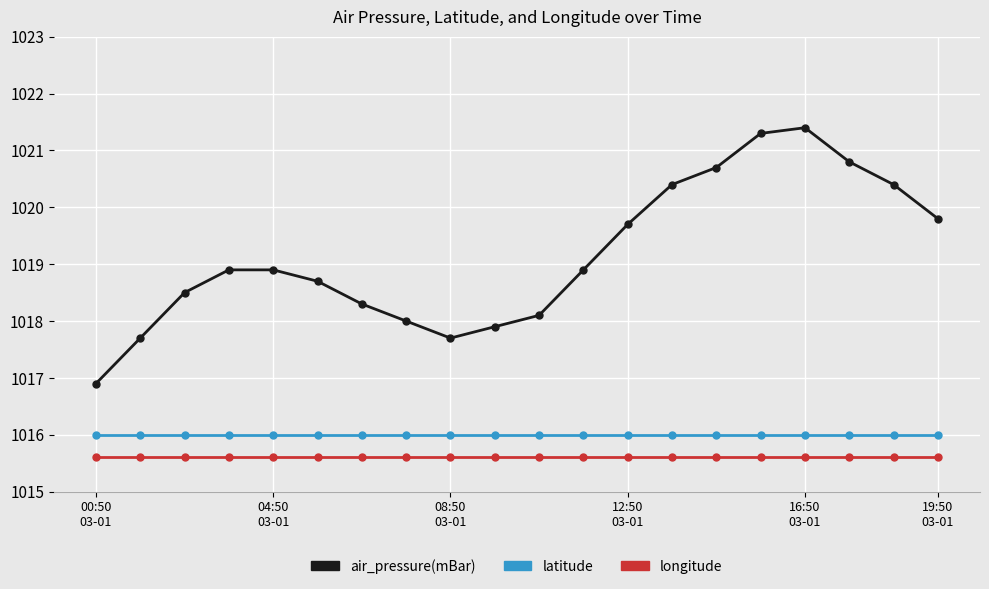

True or false: air_pressure(mBar) has more than 0 interior local peaks.

True